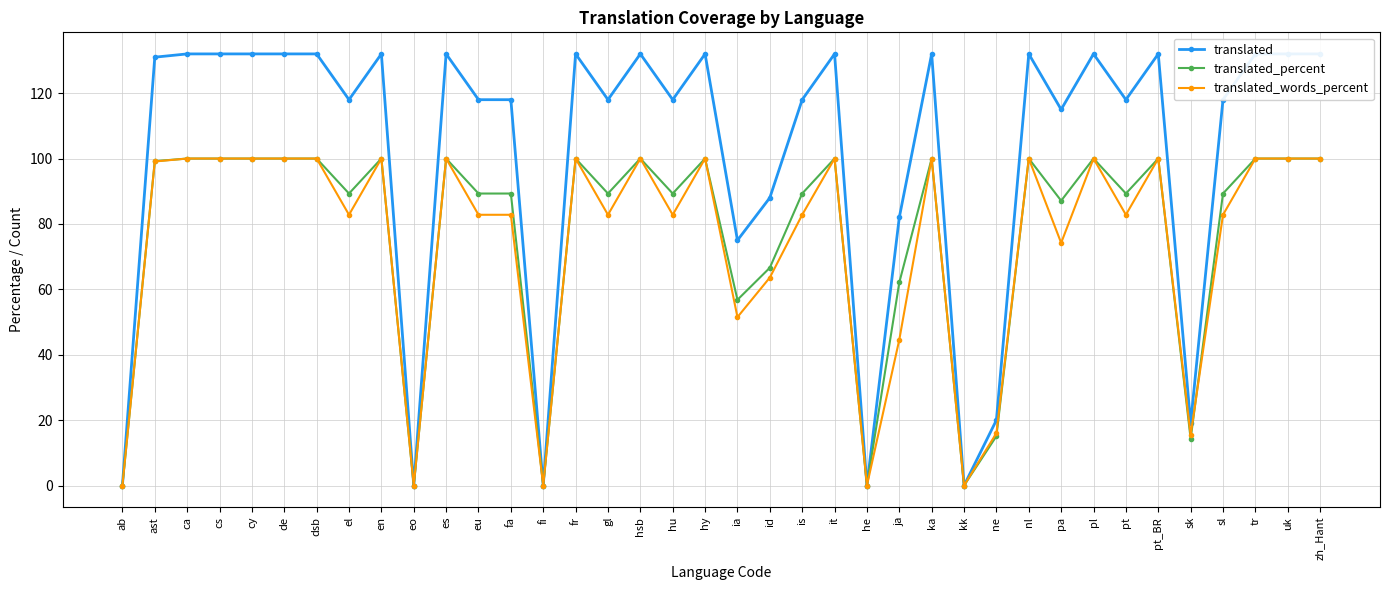

Does the chart display data point markers on the line(s)?

Yes